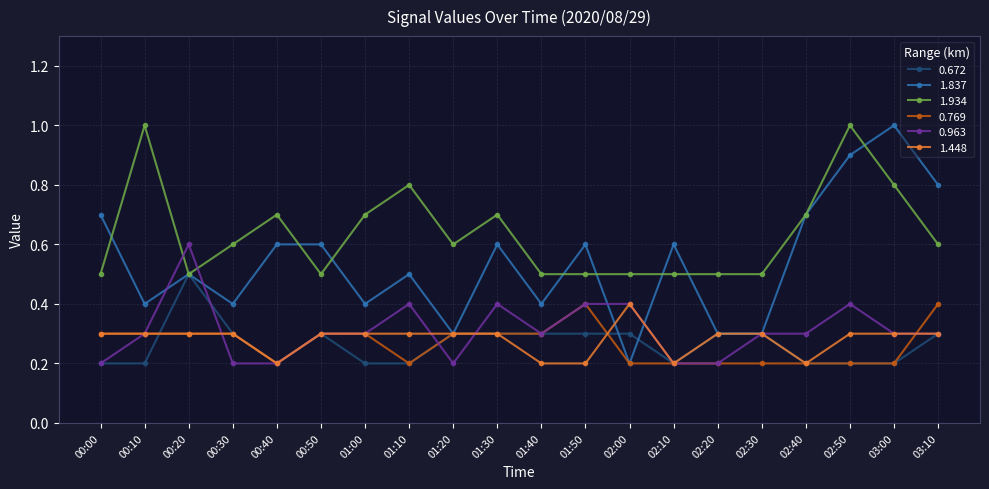

How many data points does each series have?

20